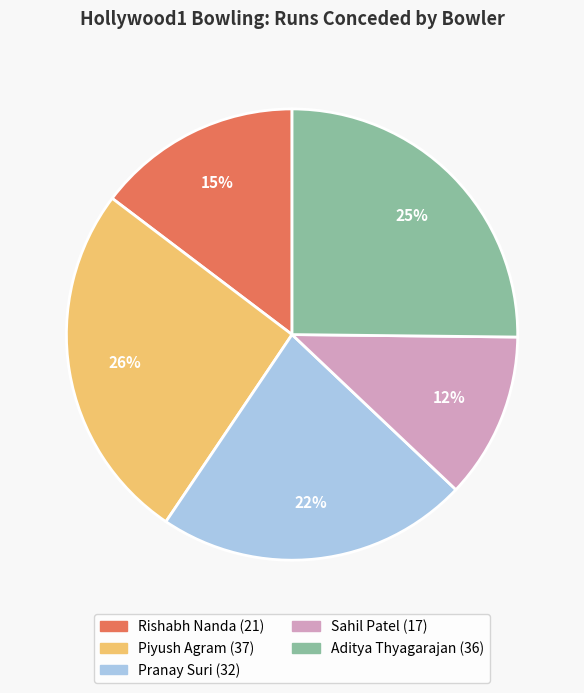

To the nearest percent, what is the difference between the Sahil Patel and Rishabh Nanda slice percentages?

3%